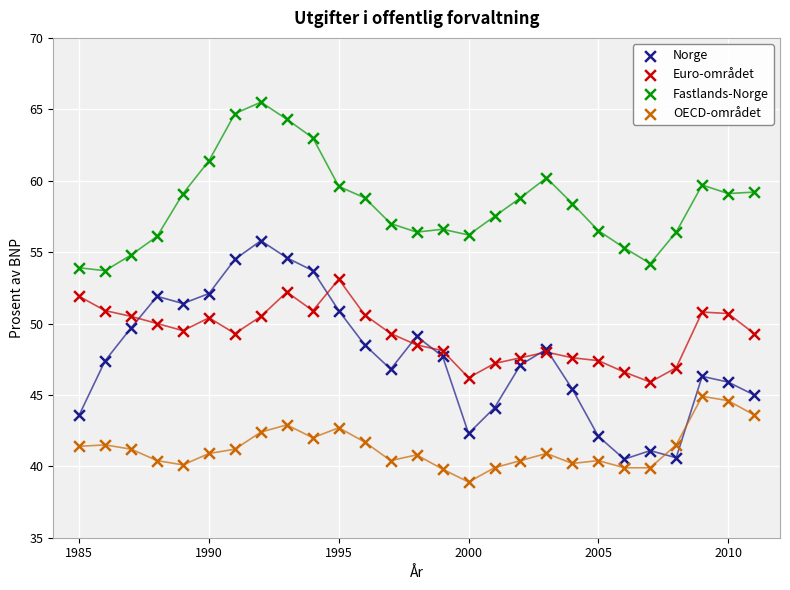

Which series reaches the minimum Y coordinate?

OECD-området